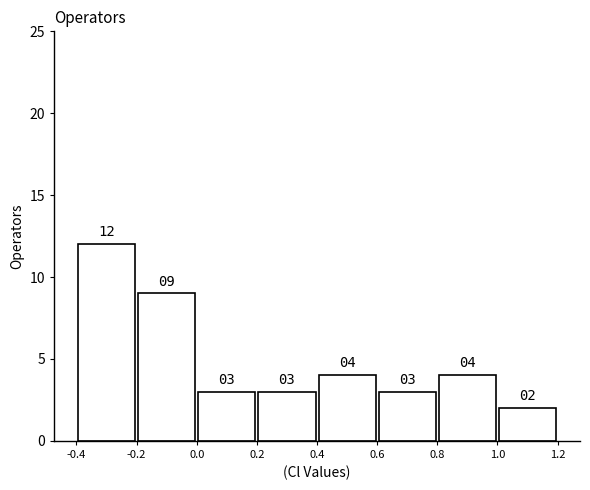

Reading left to right, list every bar in this chart as the range it spans on the x-axis followed by its height.

-0.4 to -0.2: 12
-0.2 to 0.0: 9
0.0 to 0.2: 3
0.2 to 0.4: 3
0.4 to 0.6: 4
0.6 to 0.8: 3
0.8 to 1.0: 4
1.0 to 1.2: 2